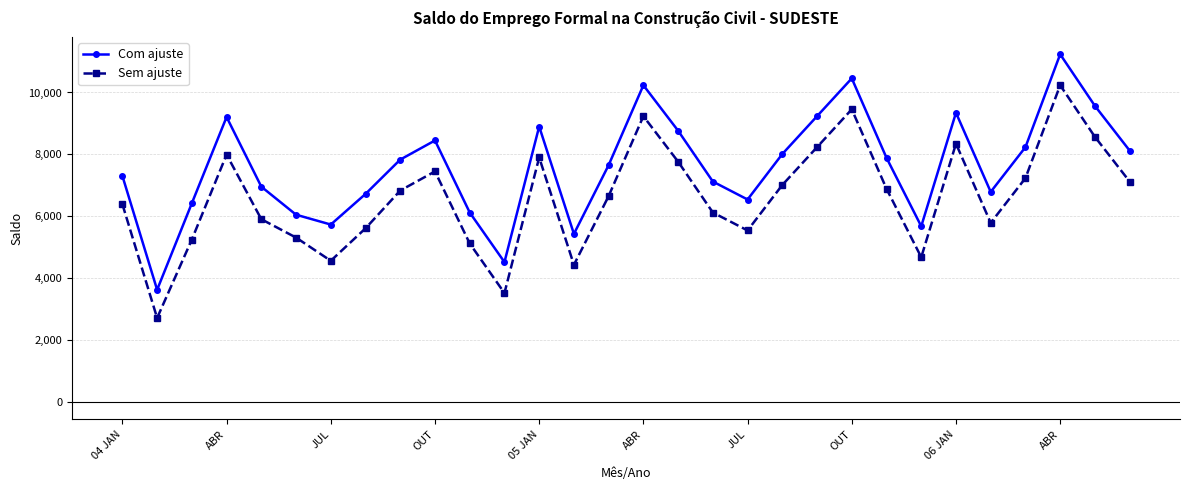

What is the difference between the maximum and second lowest values in the Com ajuste series?

6713